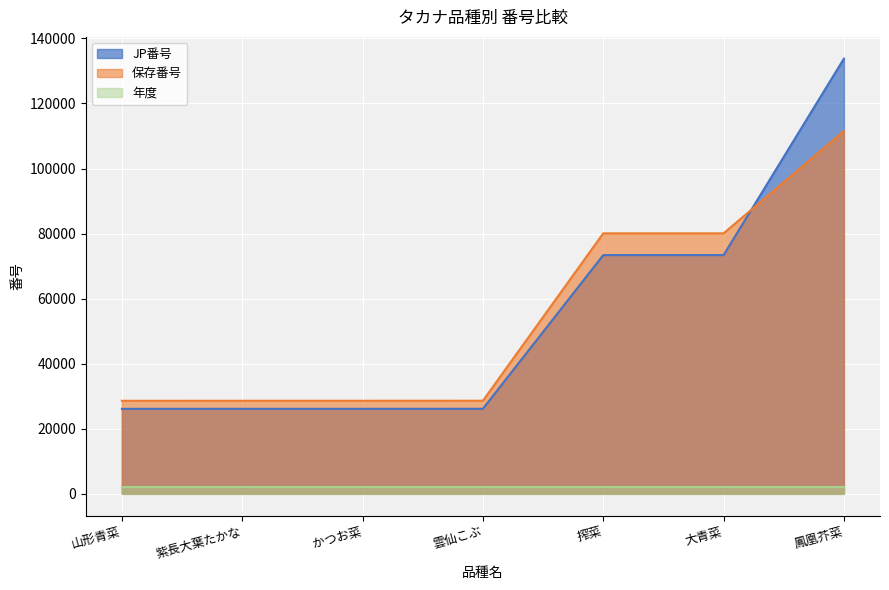

What is the maximum value shown in the chart?

133791